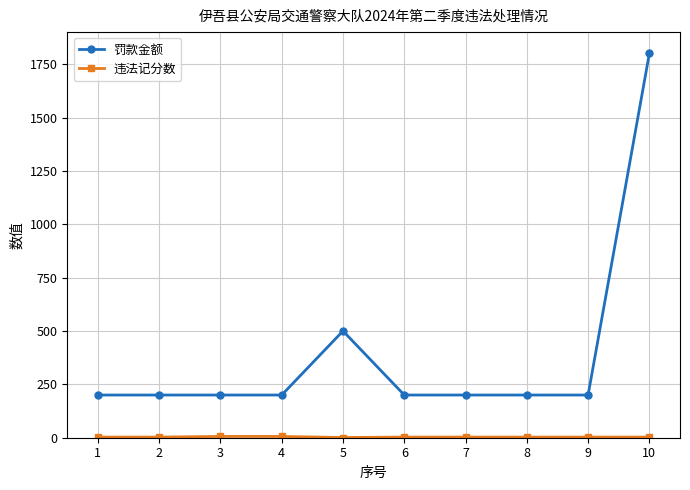

The value of 罚款金额 at 1 is 200. True or false?

True